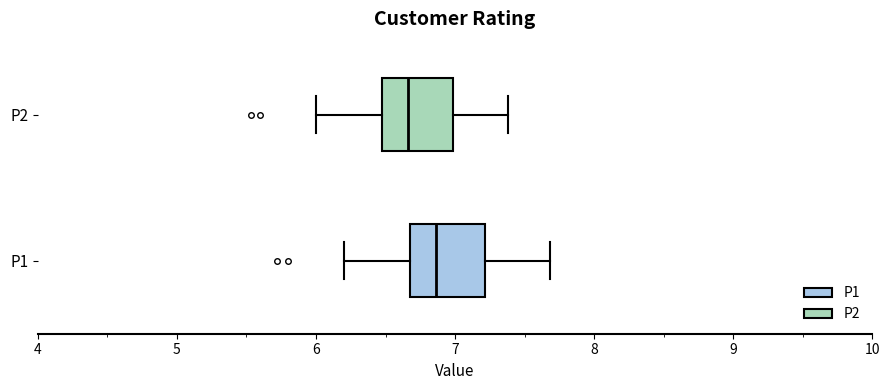

Reading bottom to top, transcribe this box plot: for each box, give where its median line is, the range the box spans, and where its two whiskers end, as read against the x-axis. The values are not printed on the chart, so give them approximately, as read against the axis.

P1: median 6.9, box 6.7 to 7.2, whiskers 6.2 to 7.7
P2: median 6.7, box 6.5 to 7.0, whiskers 6.0 to 7.4